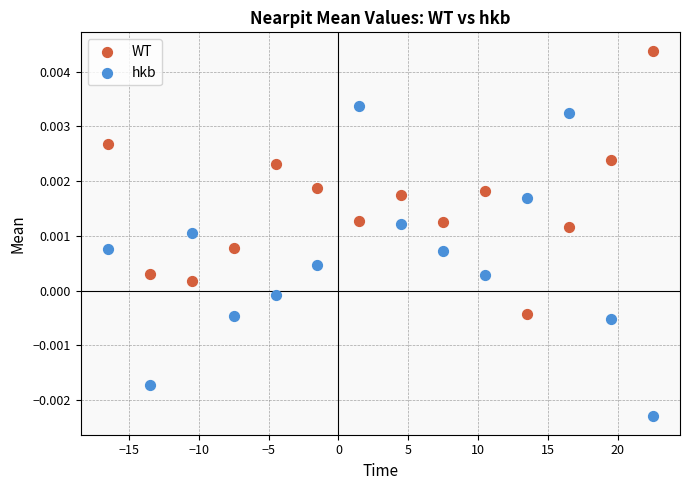

Which series has the widest spread of Y values?

hkb